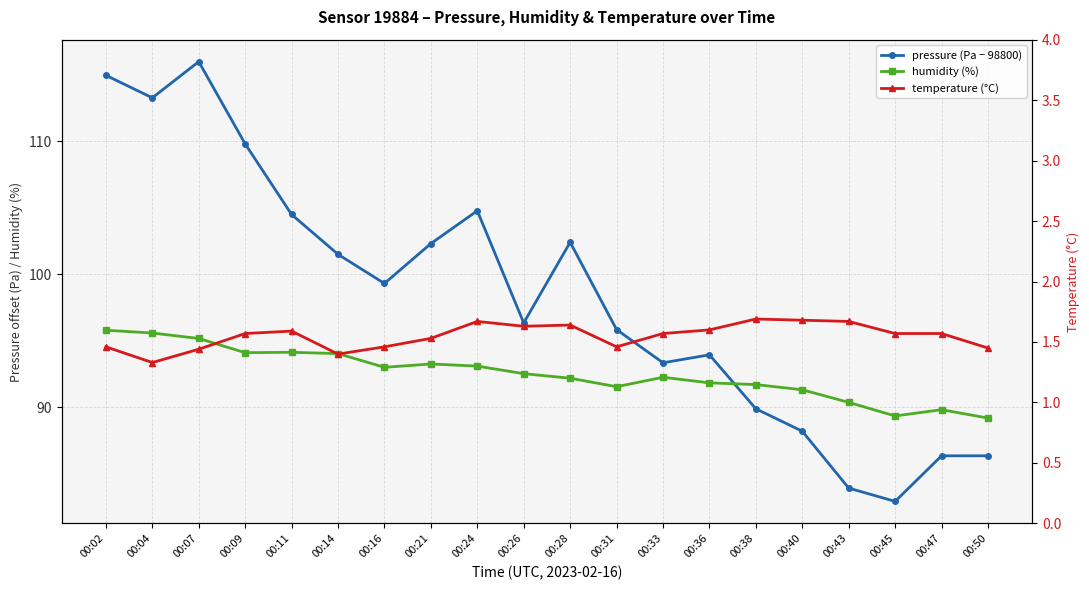

What is the difference between the highest and lowest values at 00:38?

90.0